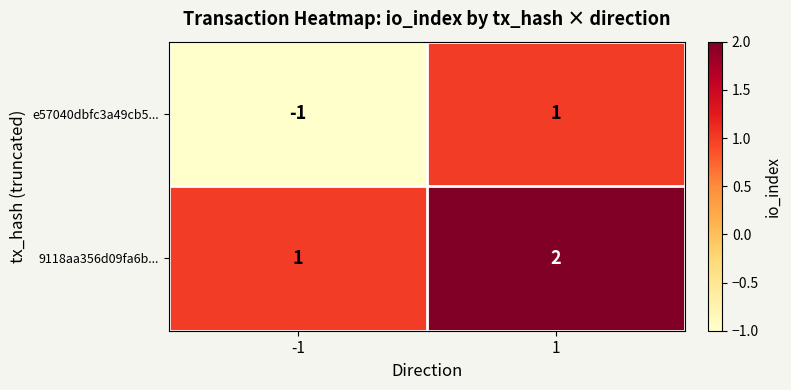

How many values in e57040dbfc3a49cb5... are below zero?

1